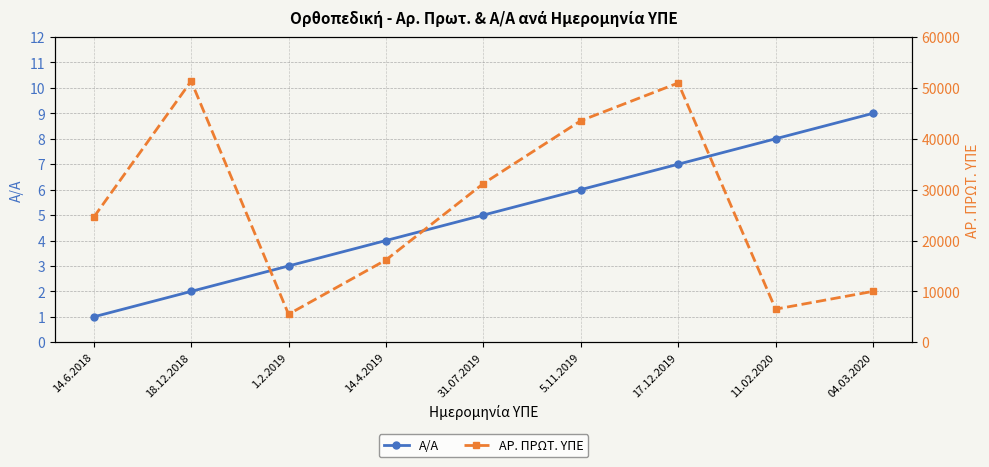

What is the label of the 8th point from the left?

11.02.2020